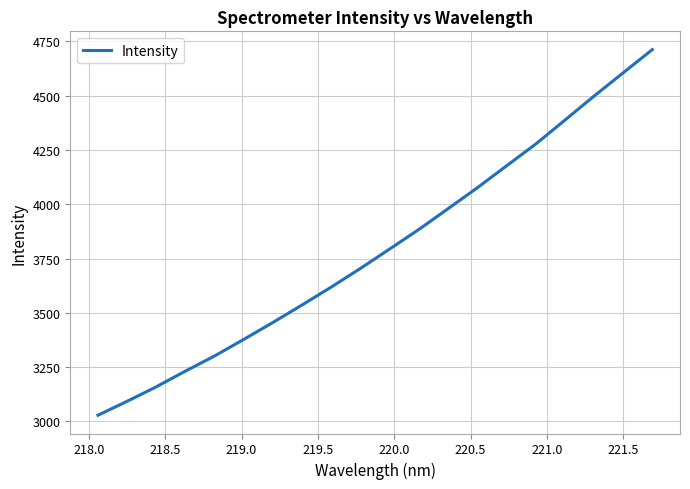

Is this an area chart (filled region under the line)?

No